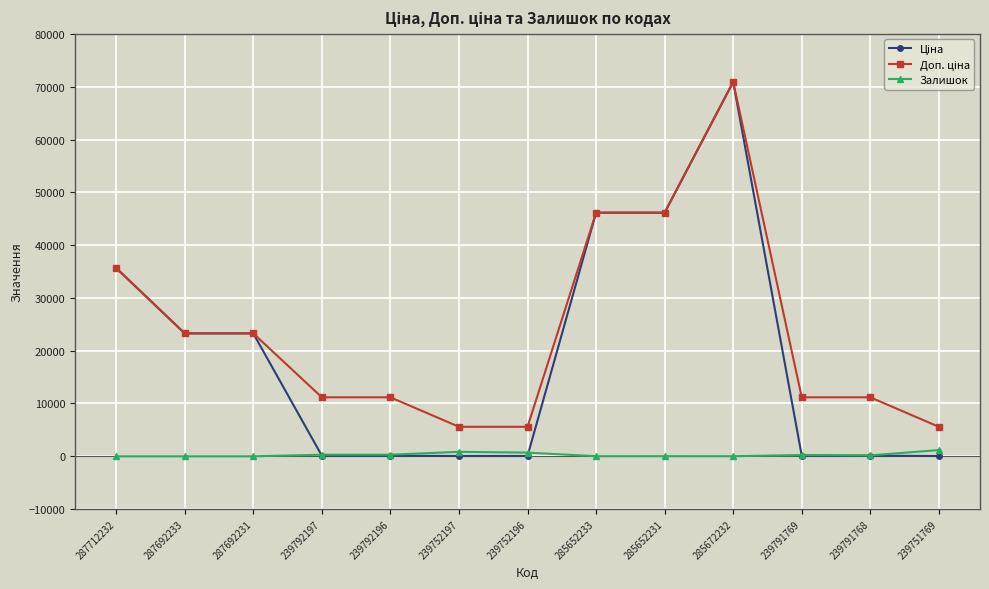

At which category does the chart reach its peak across all series?

285672232